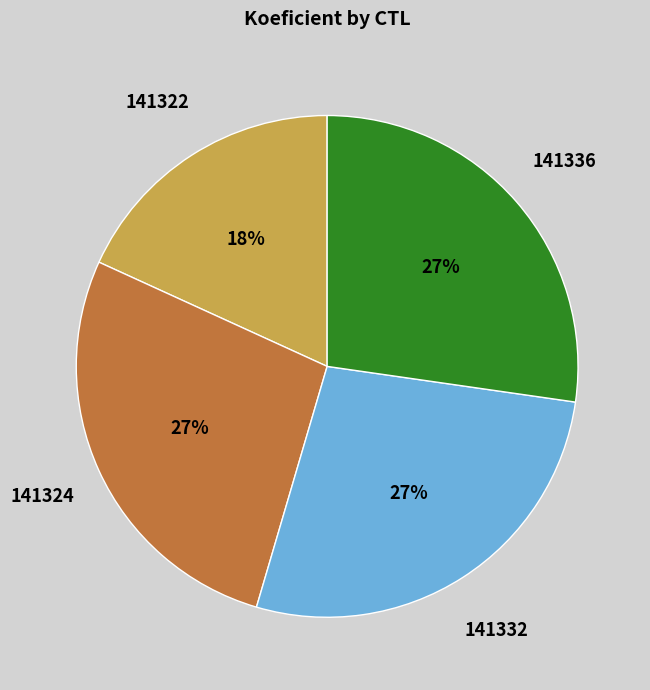

Is the sum of 141332 and 141322 greater than half?

No